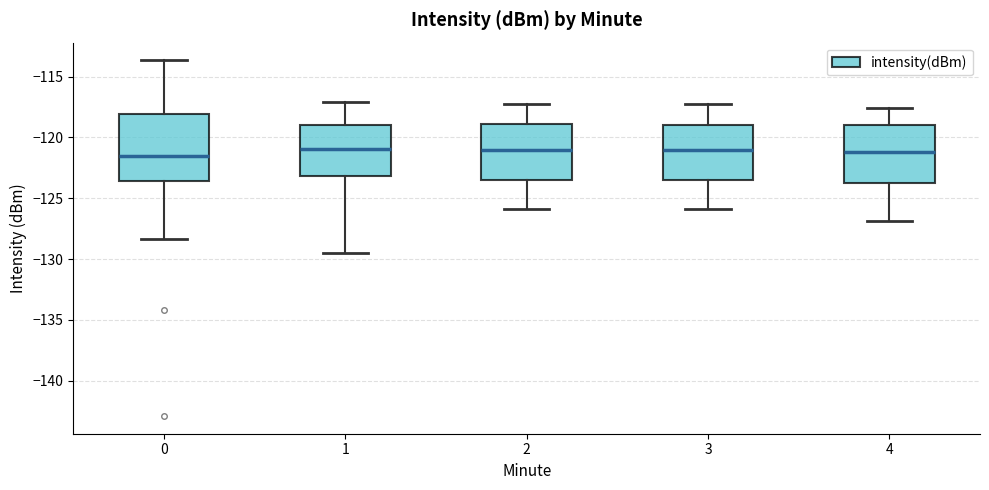

Where is the upper edge of the box at x = 2 on the y-axis? The values are not printed on the chart, so give them approximately, as read against the axis.

-119.0